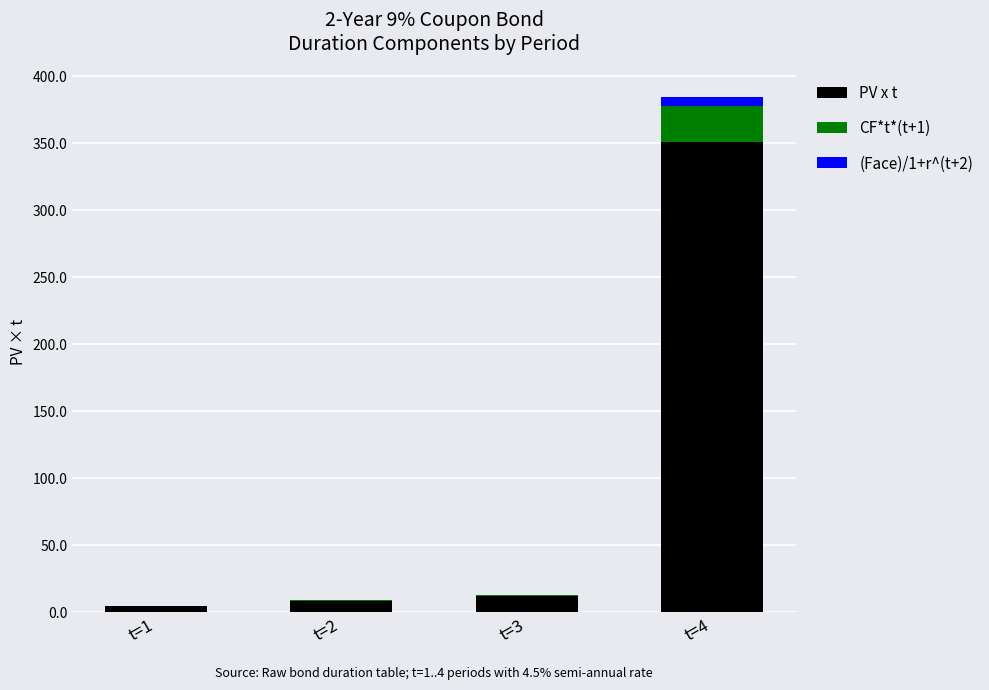

What is the sum of all PV x t values?

374.9